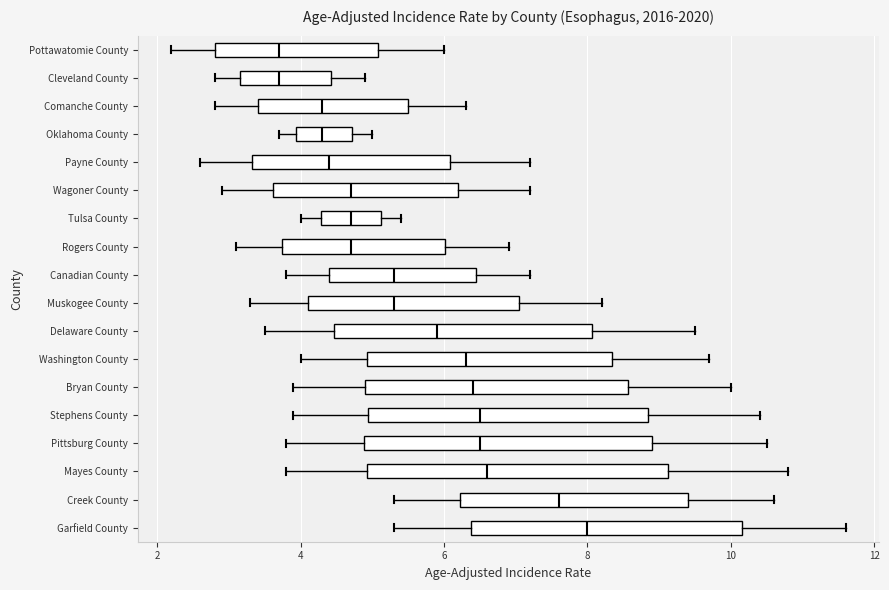

Reading bottom to top, read every box against the x-axis: the position of its median line, the range the box covers, and the ends of its whiskers. The values are not printed on the chart, so give them approximately, as read against the axis.

Garfield County: median 8.0, box 6.4 to 10.2, whiskers 5.4 to 11.6
Creek County: median 7.6, box 6.2 to 9.4, whiskers 5.4 to 10.6
Mayes County: median 6.6, box 5.0 to 9.2, whiskers 3.8 to 10.8
Pittsburg County: median 6.6, box 4.8 to 9.0, whiskers 3.8 to 10.6
Stephens County: median 6.6, box 5.0 to 8.8, whiskers 4.0 to 10.4
Bryan County: median 6.4, box 5.0 to 8.6, whiskers 4.0 to 10.0
Washington County: median 6.4, box 5.0 to 8.4, whiskers 4.0 to 9.8
Delaware County: median 6.0, box 4.4 to 8.0, whiskers 3.6 to 9.6
Muskogee County: median 5.4, box 4.2 to 7.0, whiskers 3.4 to 8.2
Canadian County: median 5.4, box 4.4 to 6.4, whiskers 3.8 to 7.2
Rogers County: median 4.8, box 3.8 to 6.0, whiskers 3.2 to 7.0
Tulsa County: median 4.8, box 4.2 to 5.2, whiskers 4.0 to 5.4
Wagoner County: median 4.8, box 3.6 to 6.2, whiskers 3.0 to 7.2
Payne County: median 4.4, box 3.4 to 6.0, whiskers 2.6 to 7.2
Oklahoma County: median 4.4, box 4.0 to 4.8, whiskers 3.8 to 5.0
Comanche County: median 4.4, box 3.4 to 5.6, whiskers 2.8 to 6.4
Cleveland County: median 3.8, box 3.2 to 4.4, whiskers 2.8 to 5.0
Pottawatomie County: median 3.8, box 2.8 to 5.0, whiskers 2.2 to 6.0